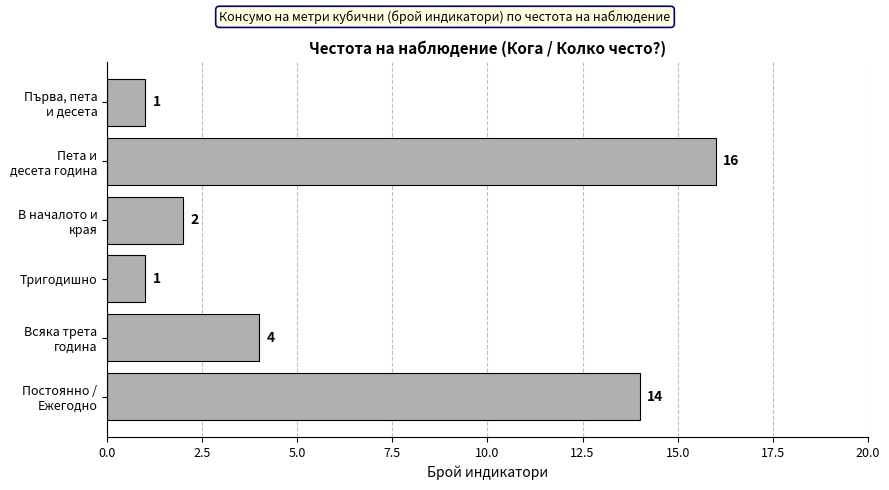

What is the maximum value shown in the chart?

16